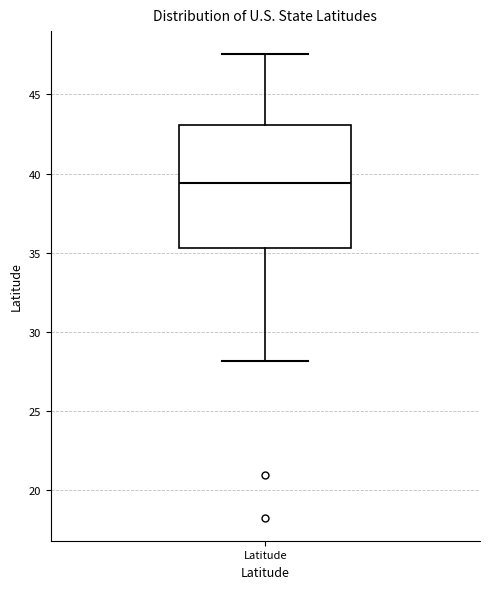

Read this box plot against the y-axis: the position of the median line, the range covered by the box, and the ends of both whiskers. The values are not printed on the chart, so give them approximately, as read against the axis.

median 39.5, box 35.5 to 43.0, whiskers 28.0 to 47.5